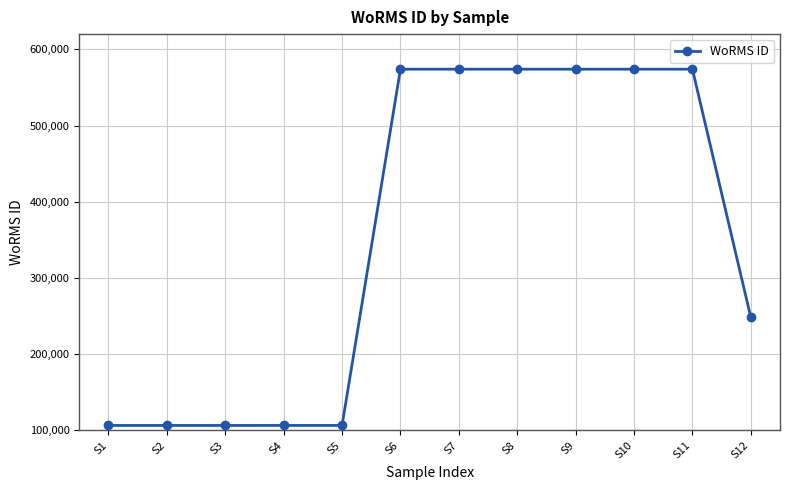

What is the difference between the values at S4 and S11?

467666